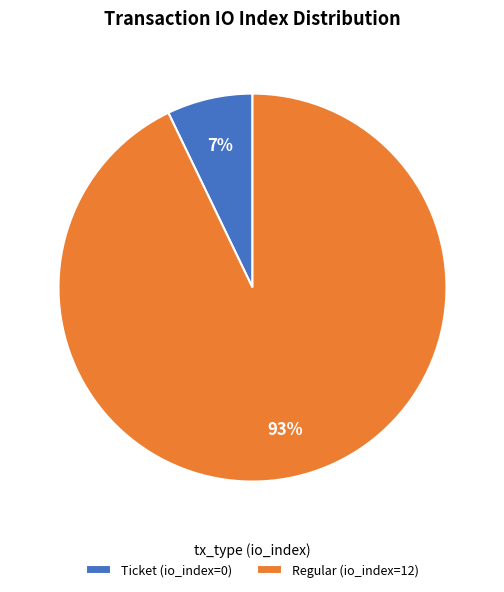

Does Ticket (io_index=0) account for over 50% of the chart?

No